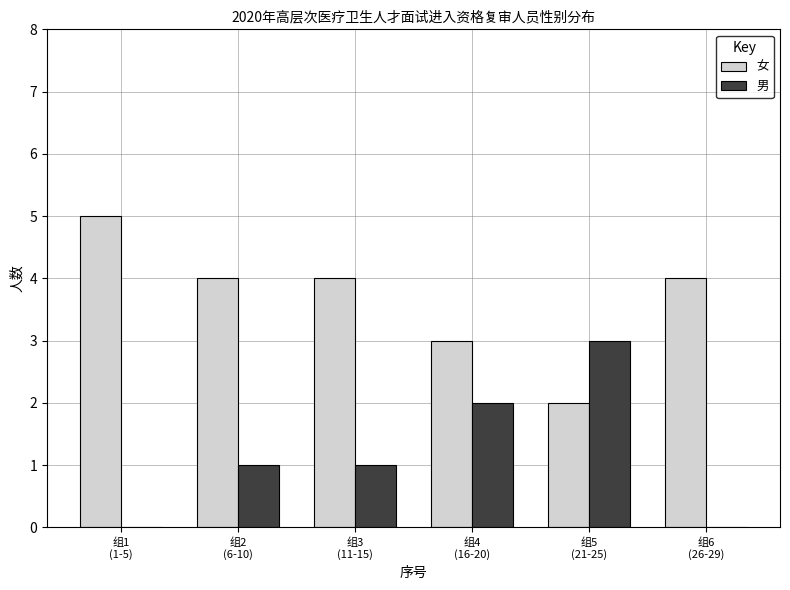

How many distinct data groups are displayed?

2